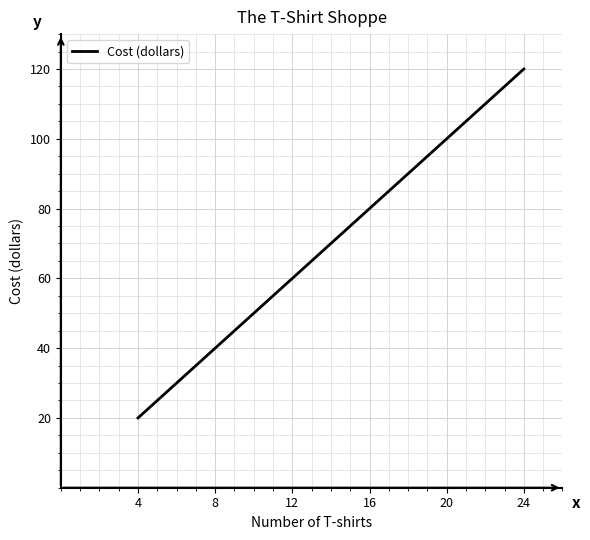

What is the difference between the values at 12 and 4?

40